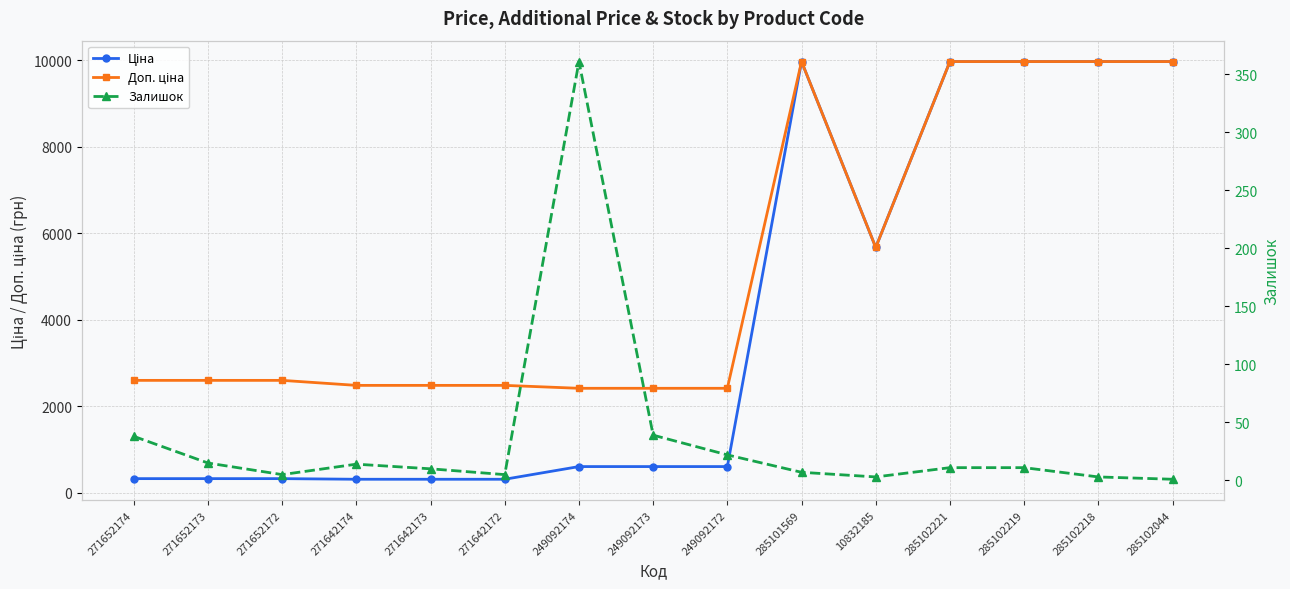

What is the maximum value shown in the chart?

9975.0